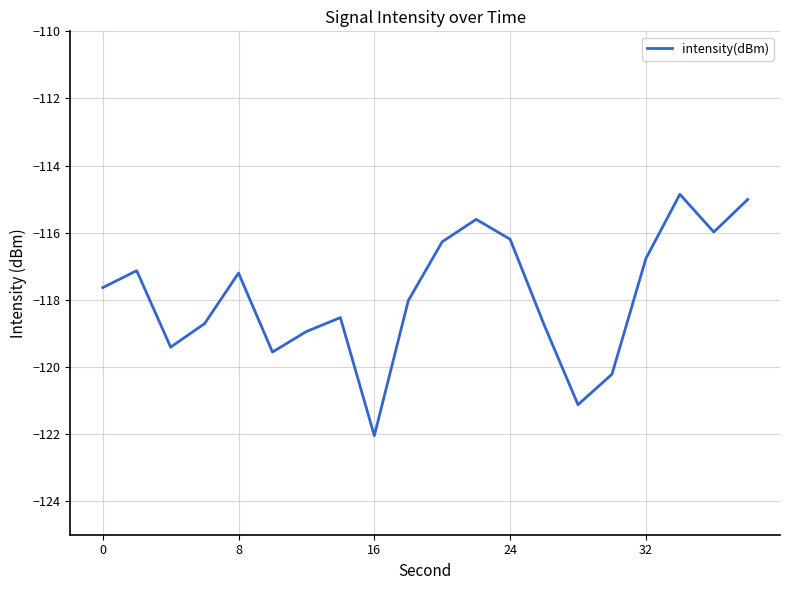

What is the greatest value displayed?

-114.9